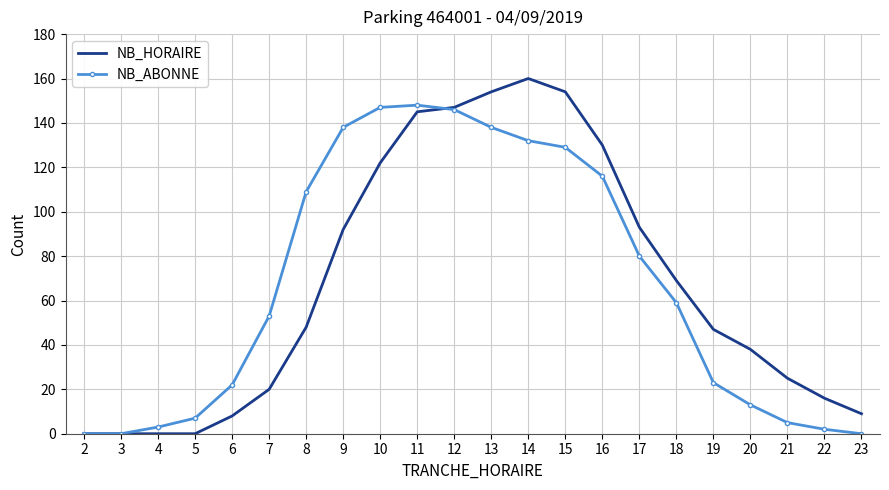

Is the value of NB_ABONNE at 16 greater than the value of NB_HORAIRE at 4?

Yes